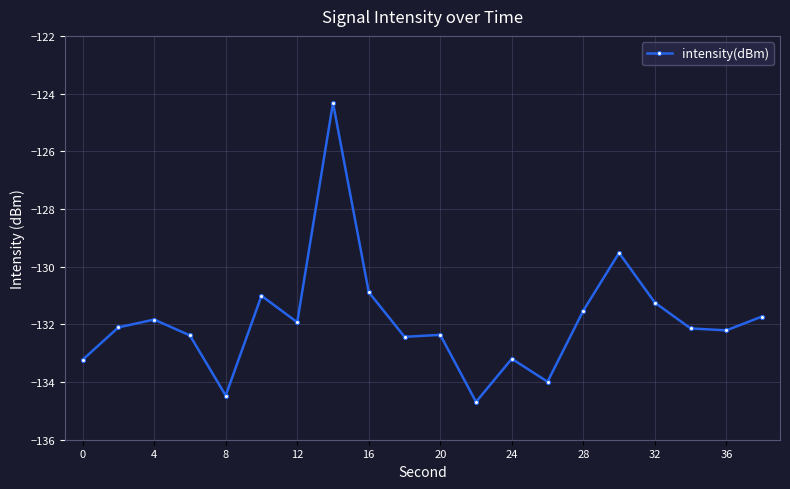

What is the smallest value displayed?

-134.7